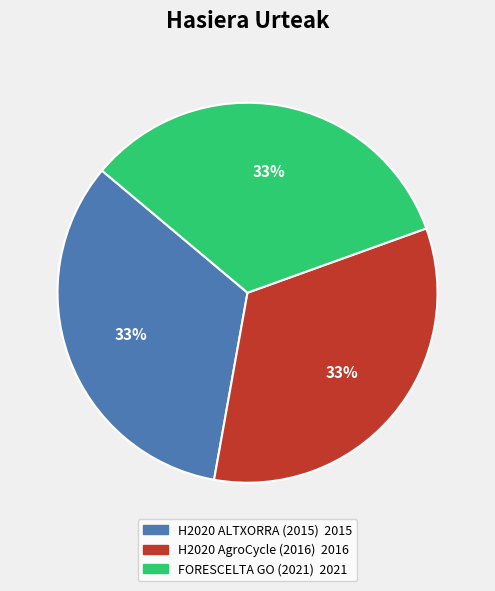

Count the number of slices in the pie.

3